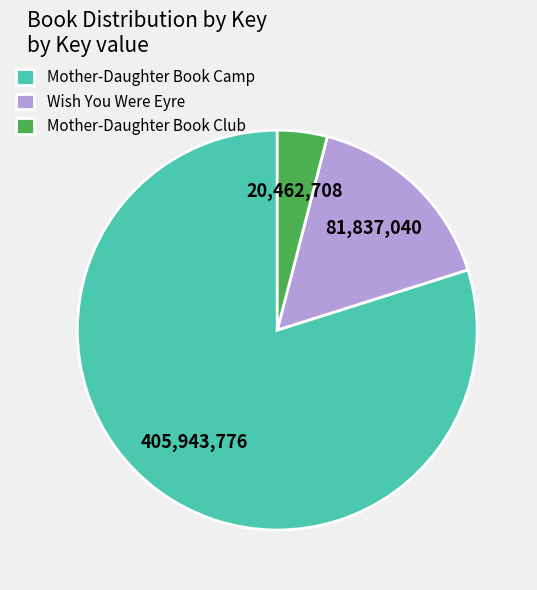

Count the number of slices in the pie.

3